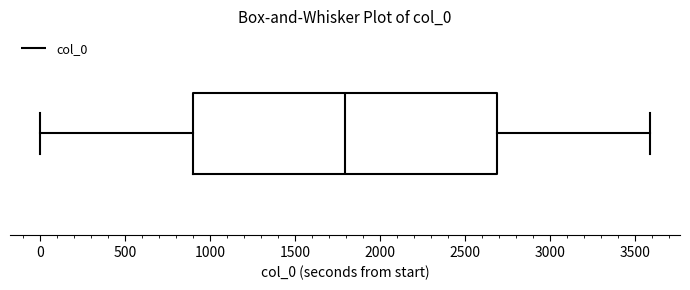

Transcribe this box plot: give where the median line is, the range the box spans, and where the two whiskers end, as read against the x-axis. The values are not printed on the chart, so give them approximately, as read against the axis.

median 1800, box 900 to 2700, whiskers 0 to 3600